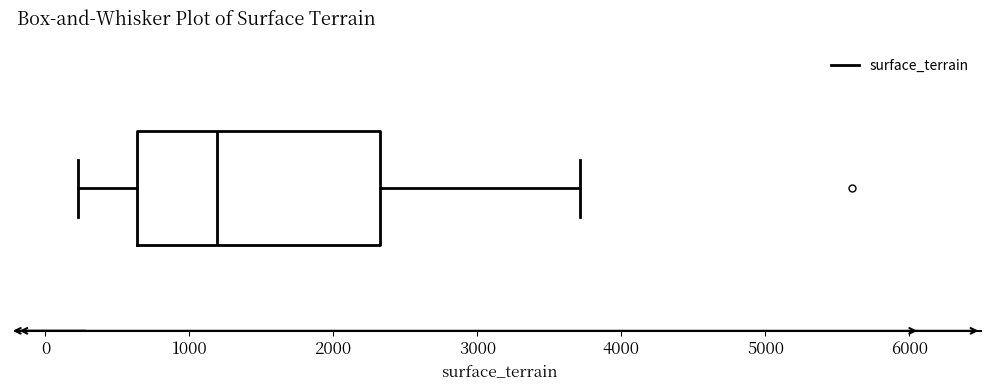

Transcribe this box plot: give where the median line is, the range the box spans, and where the two whiskers end, as read against the x-axis. The values are not printed on the chart, so give them approximately, as read against the axis.

median 1200, box 600 to 2300, whiskers 200 to 3700